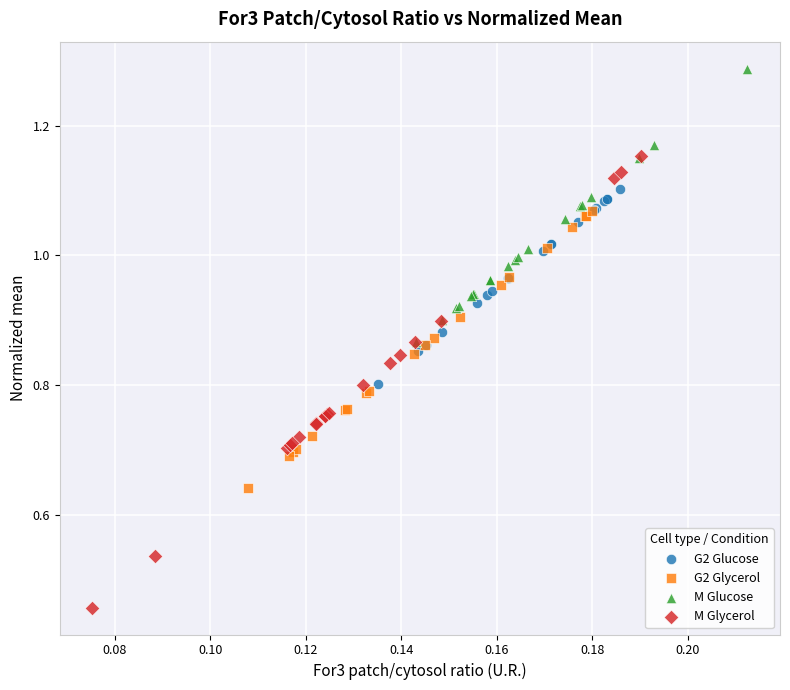

Which series reaches the minimum Y coordinate?

M Glycerol